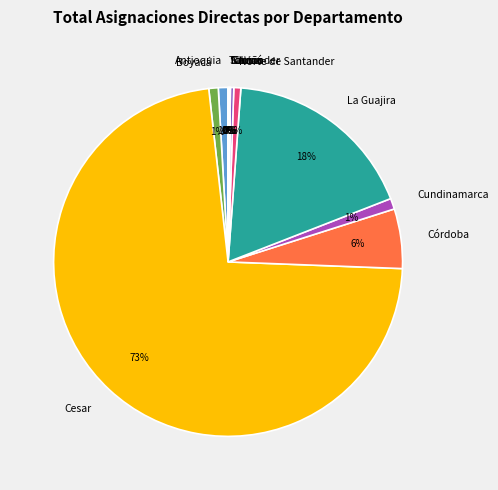

Do La Guajira and Antioquia together represent more than half of the pie?

No